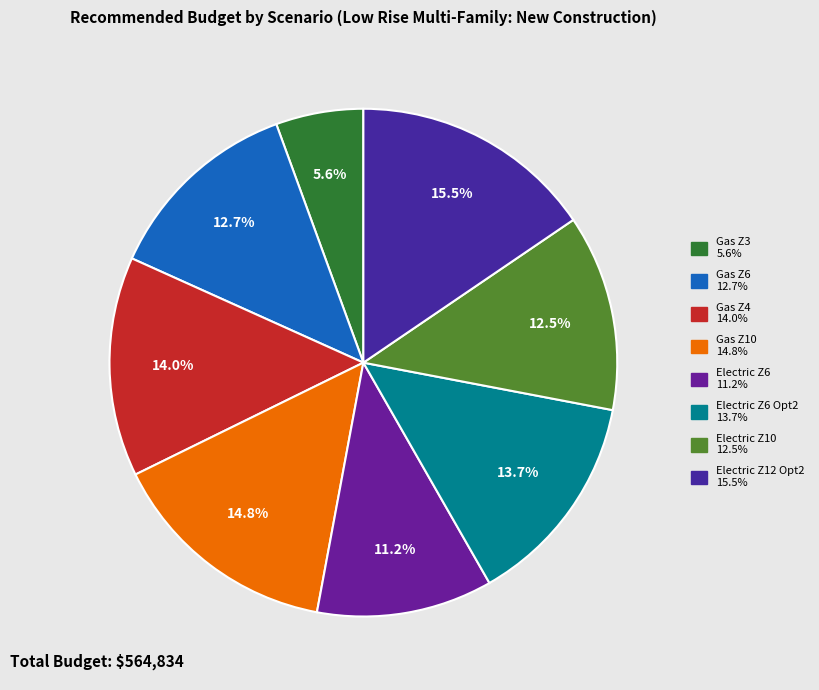

Rank the categories by value from highest to lowest.

LRMF NC Electric Z12 O2, LRMF NC Gas Z10, LRMF NC Gas Z4, LRMF NC Electric Z6 O2, LRMF NC Gas Z6, LRMF NC Electric Z10, LRMF NC Electric Z6, LRMF NC Gas Z3